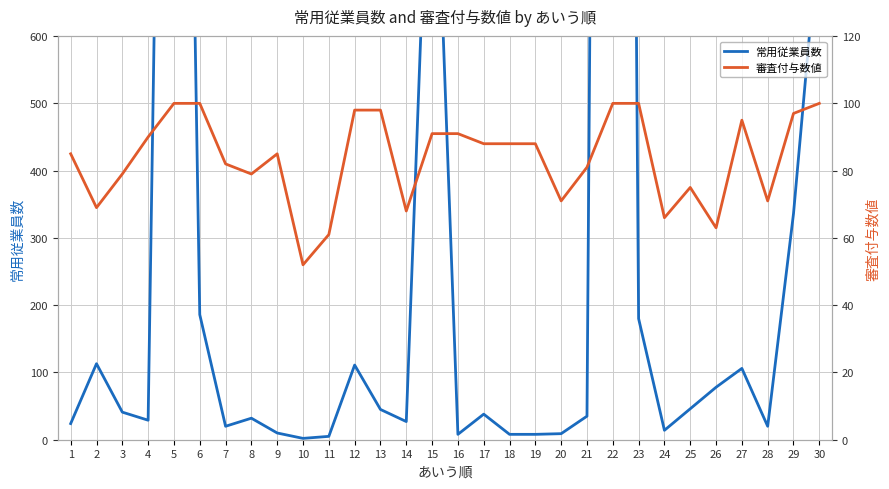

Is it true that 常用従業員数 equals 14 at 19?

False